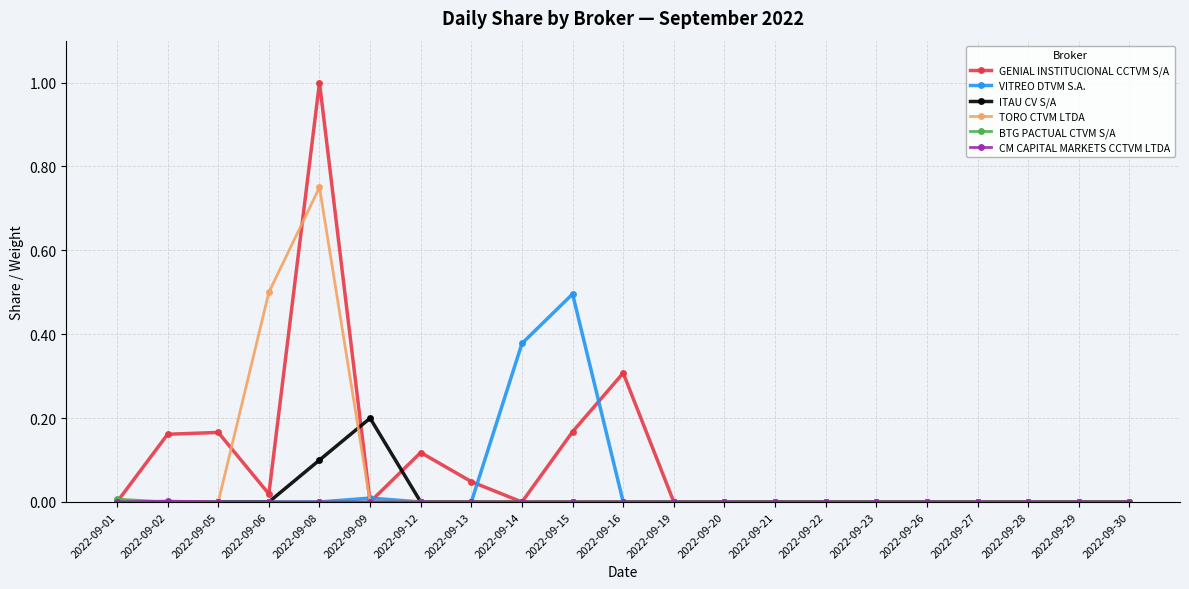

Which series has the widest spread of values?

GENIAL INSTITUCIONAL CCTVM S/A